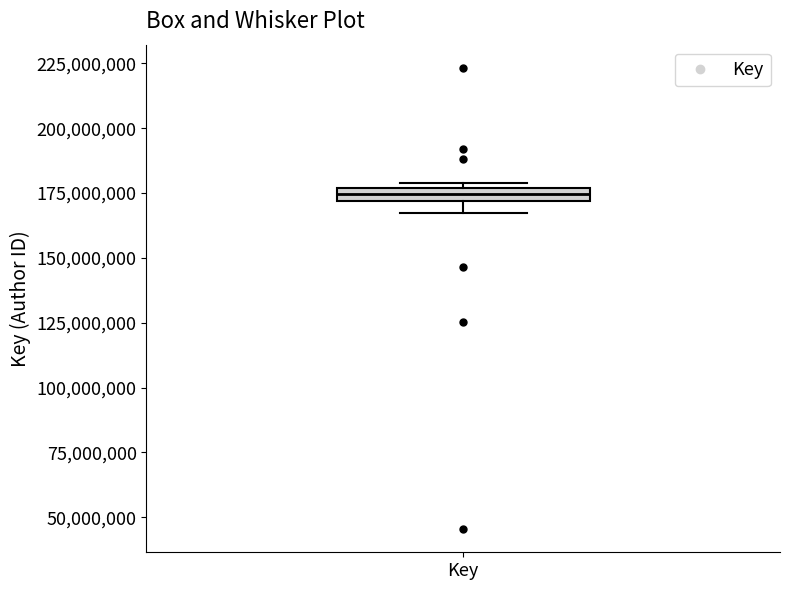

Where is the upper edge of the box for Key on the y-axis? The values are not printed on the chart, so give them approximately, as read against the axis.

175000000